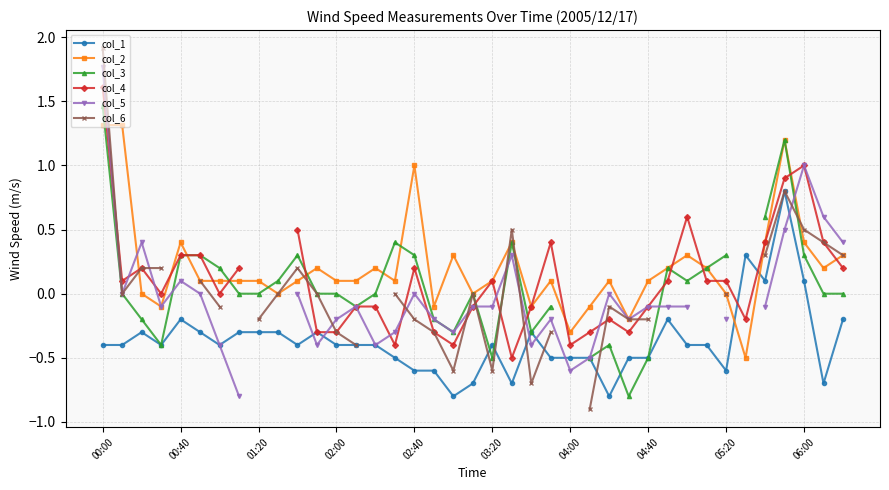

True or false: col_1 and col_2 cross at least once.

True